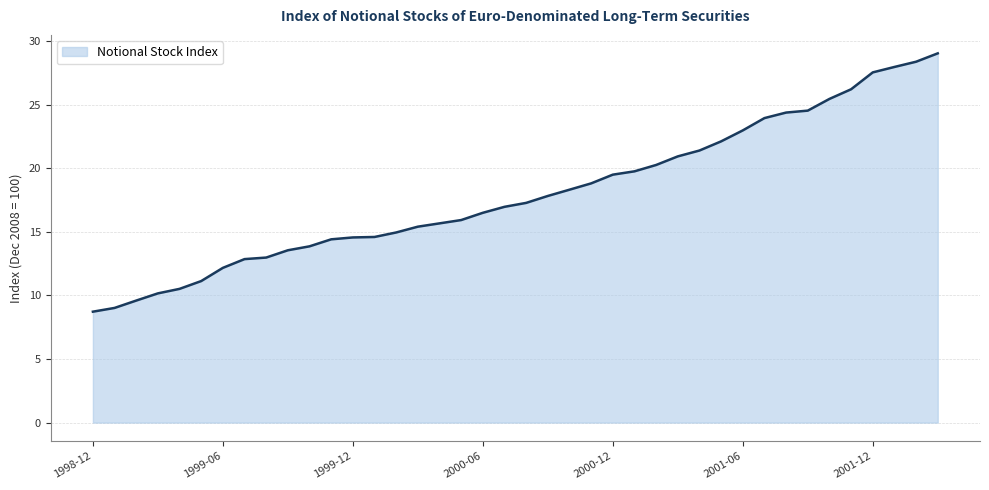

What is the difference between the maximum and minimum values?

20.3